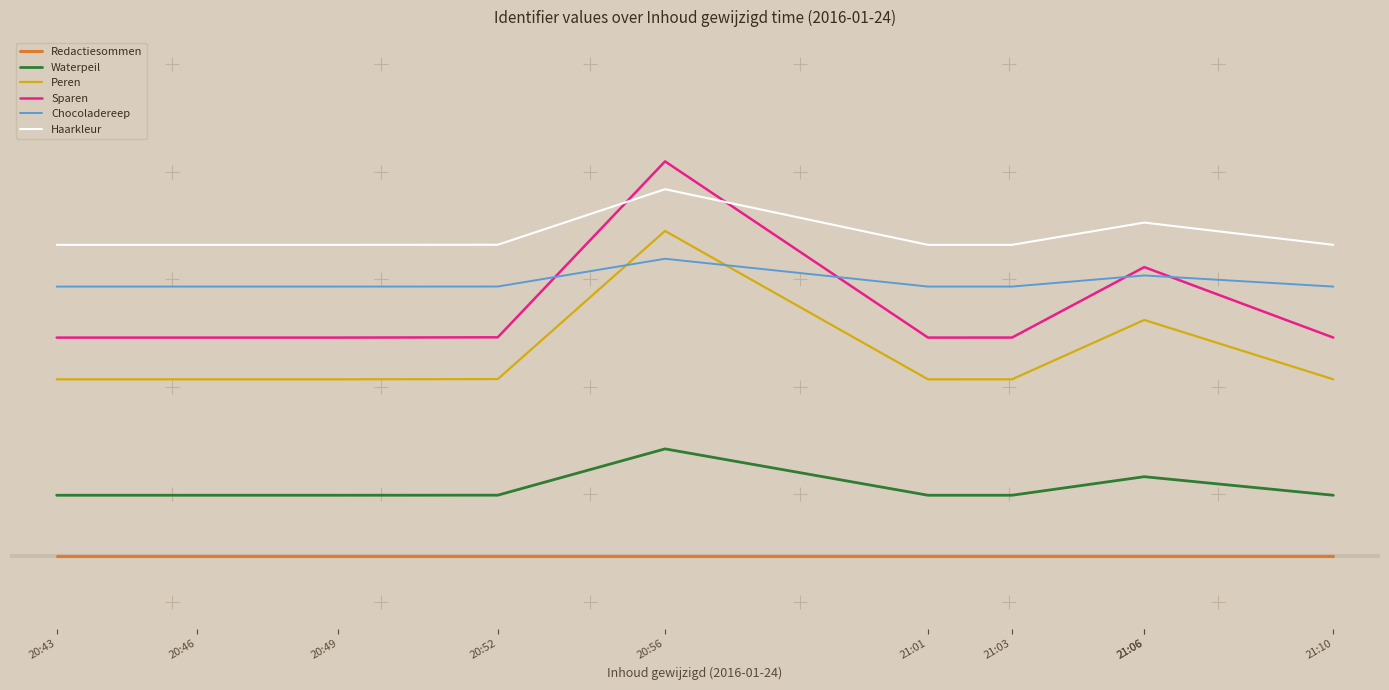

Which series has the largest range (max minus min)?

Sparen